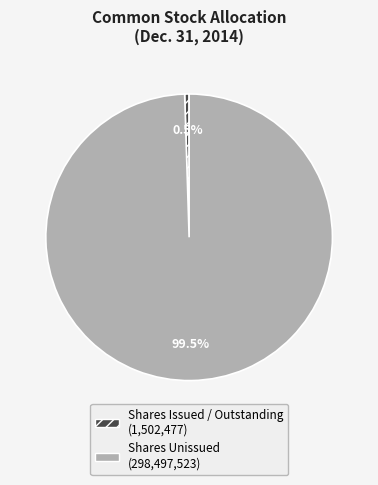

Does any single category account for the majority?

Yes